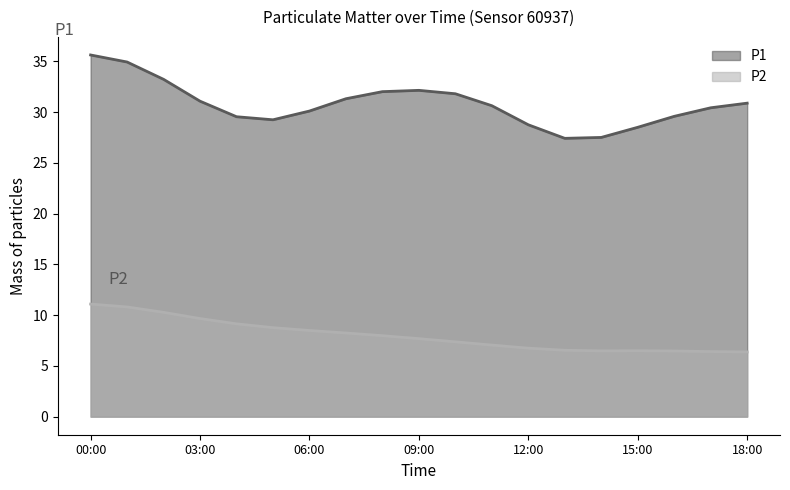

What is the difference between the maximum and minimum values in the P2 series?

4.7